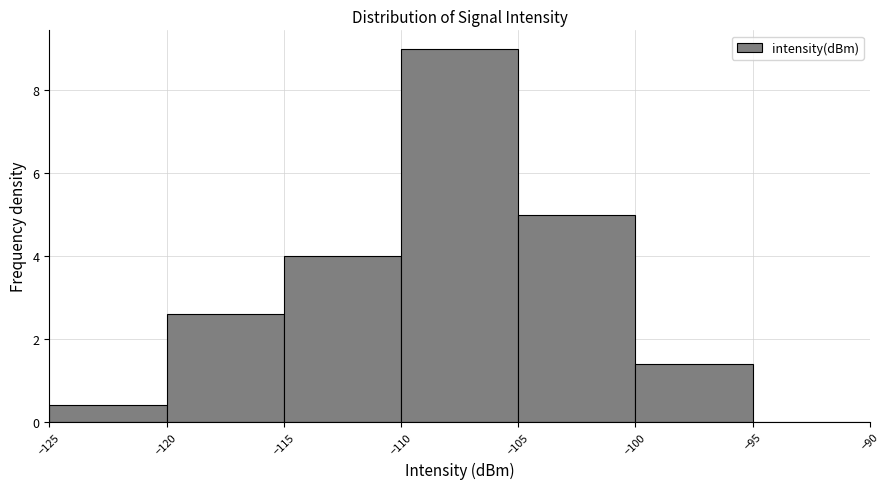

What is the height of the bar covering -125 to -120 on the x-axis? The values are not printed on the chart, so give them approximately, as read against the axis.

0.4